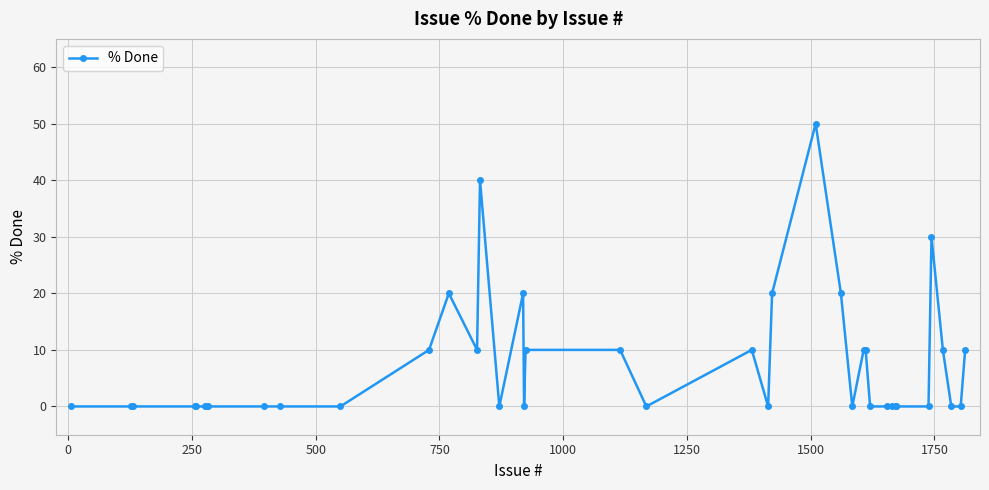

What is the greatest value displayed?

50